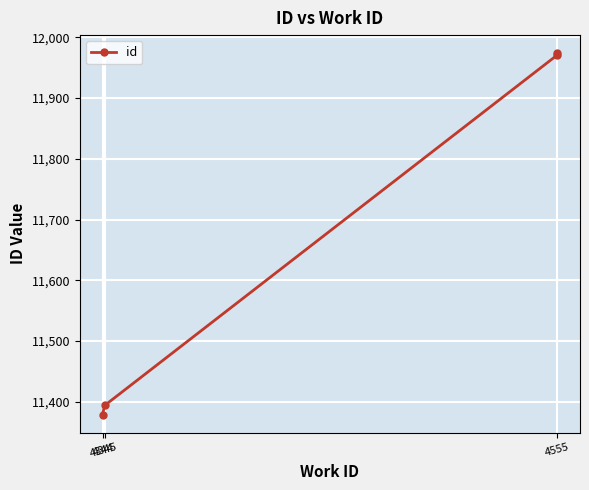

What is the difference between the second highest and second lowest values?

577